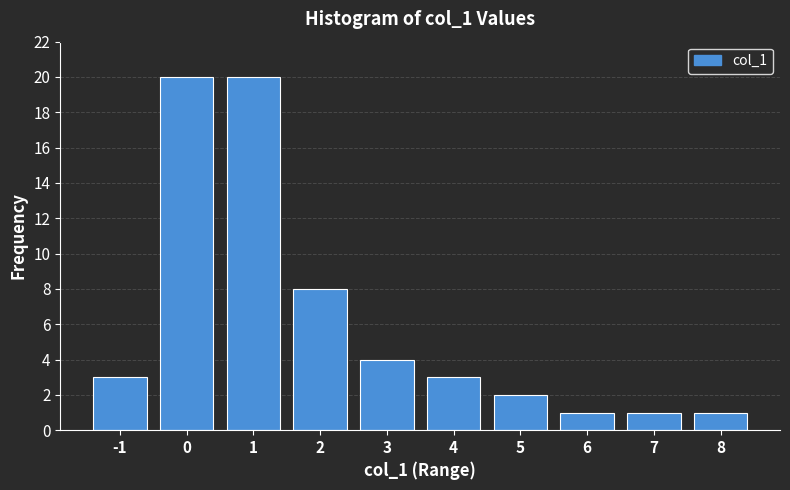

Reading left to right, list all the values displayed in this chart.

3	20	20	8	4	3	2	1	1	1